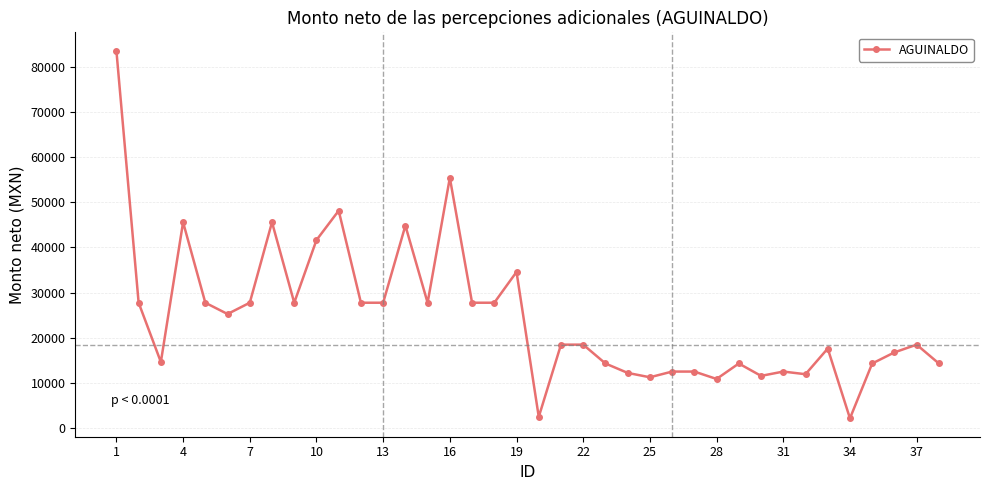

What is the greatest value displayed?

83597.2